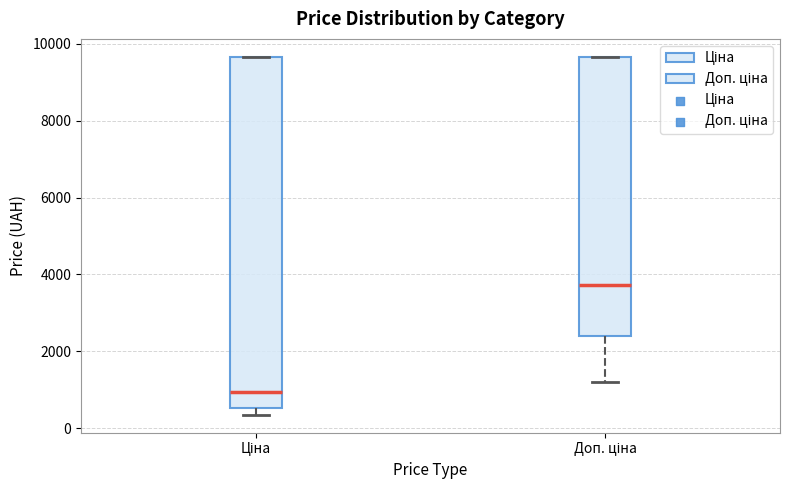

Comparing the boxes themselves (not the whiskers), which one is the tallest?

Ціна